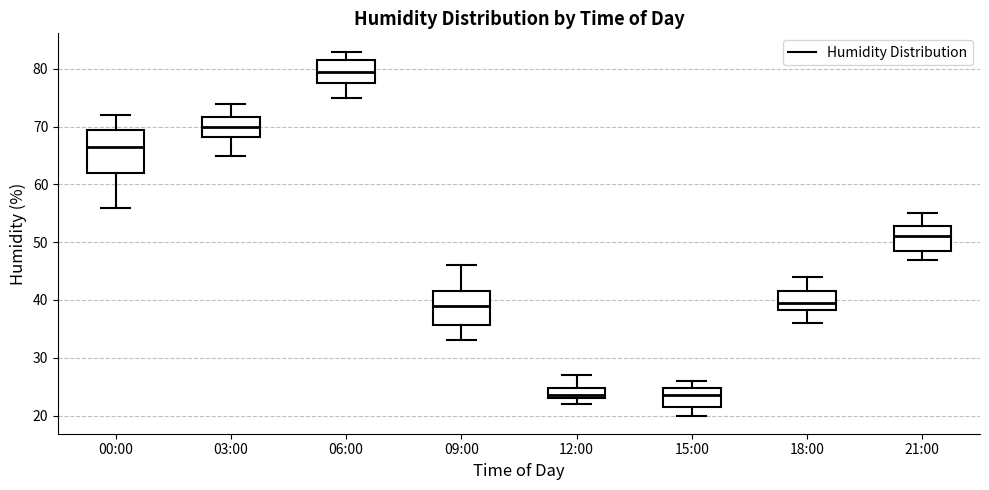

Reading left to right, transcribe this box plot: for each box, give where its median line is, the range the box spans, and where its two whiskers end, as read against the y-axis. The values are not printed on the chart, so give them approximately, as read against the axis.

00:00: median 67, box 62 to 70, whiskers 56 to 72
03:00: median 70, box 68 to 72, whiskers 65 to 74
06:00: median 80, box 78 to 82, whiskers 75 to 83
09:00: median 39, box 36 to 42, whiskers 33 to 46
12:00: median 24, box 23 to 25, whiskers 22 to 27
15:00: median 24, box 22 to 25, whiskers 20 to 26
18:00: median 40, box 38 to 42, whiskers 36 to 44
21:00: median 51, box 49 to 53, whiskers 47 to 55